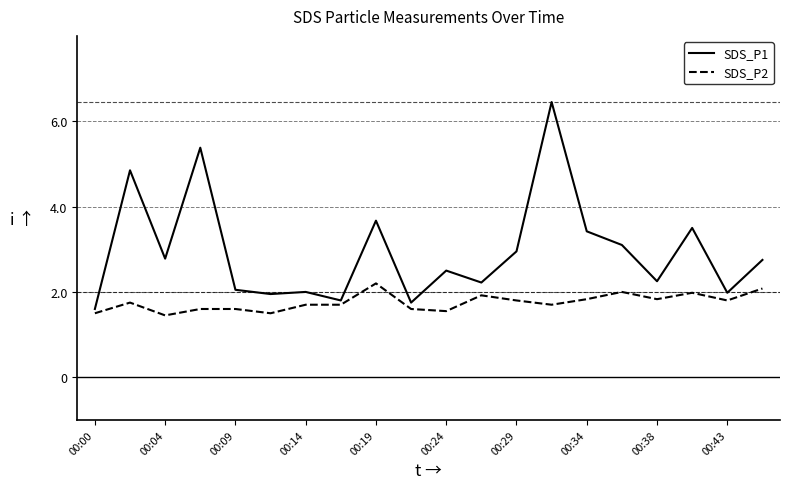

Rank the series by their average value, from lowest to highest.

SDS_P2, SDS_P1